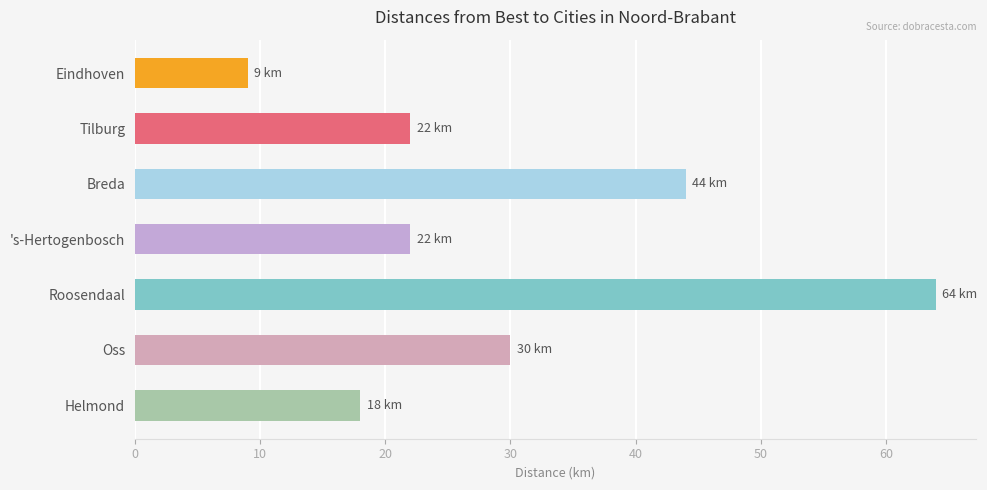

What is the sum of the values at Breda and Oss?

74